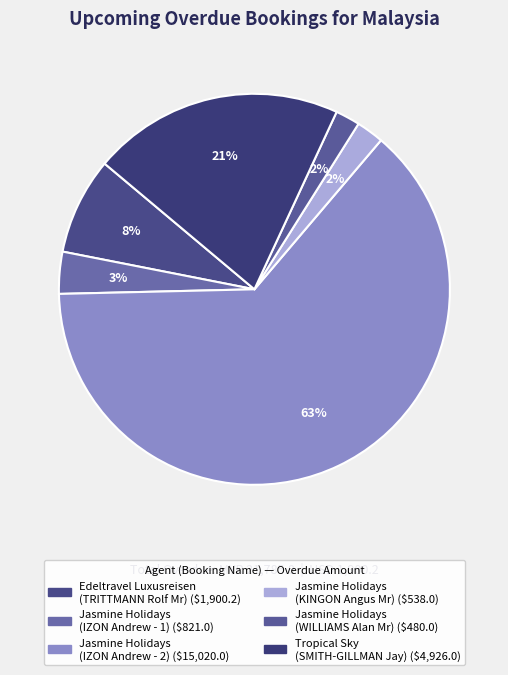

How many segments does this pie chart have?

6